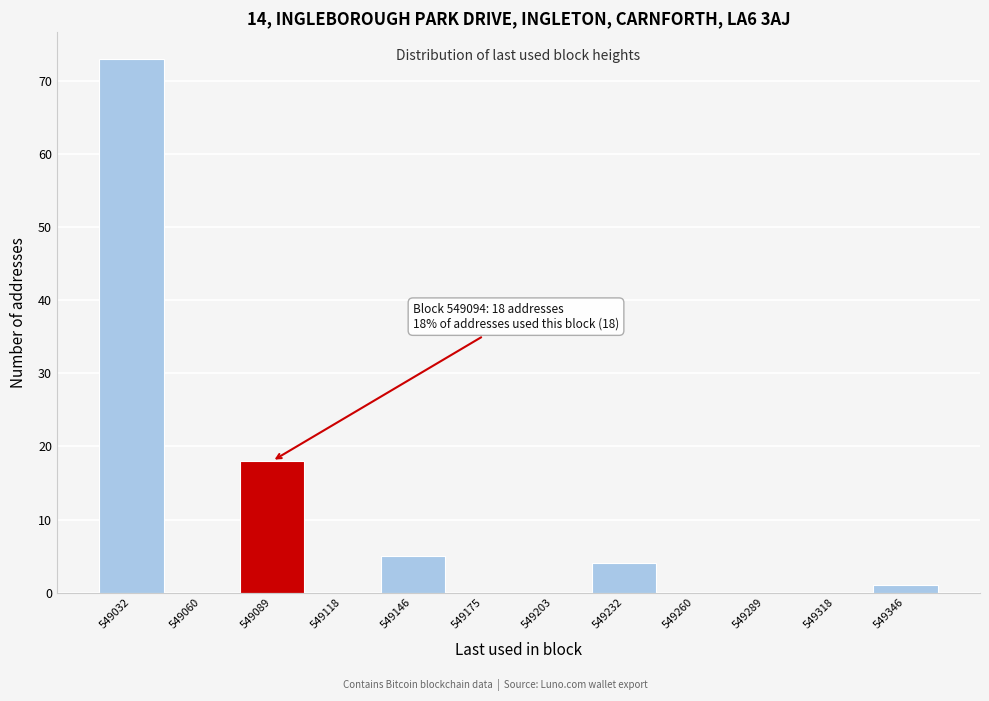

Which range on the x-axis has the tallest bar?

549020 to 549045